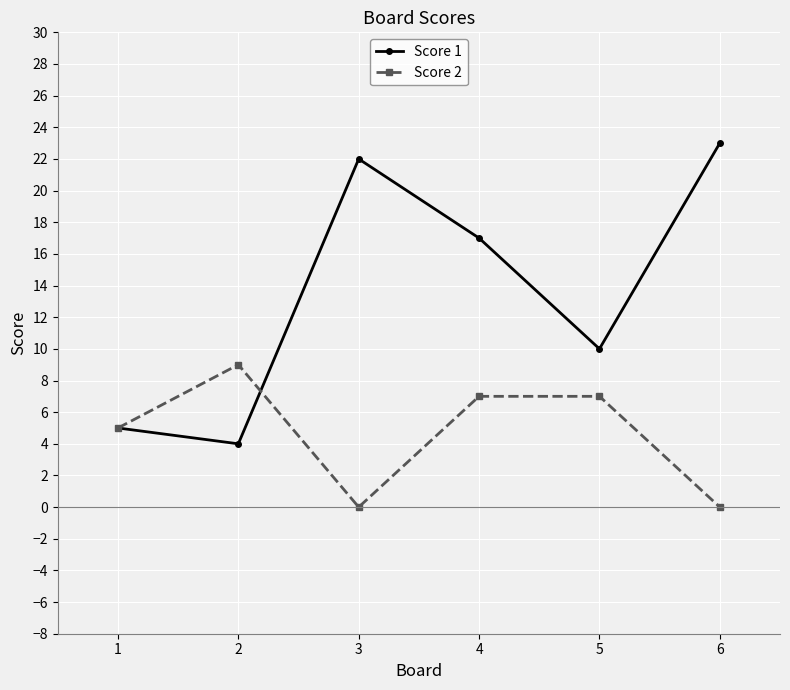

Reading right to left, what are all the values shown in this chart?

Score 1: 6=23	5=10	4=17	3=22	2=4	1=5
Score 2: 6=0	5=7	4=7	3=0	2=9	1=5